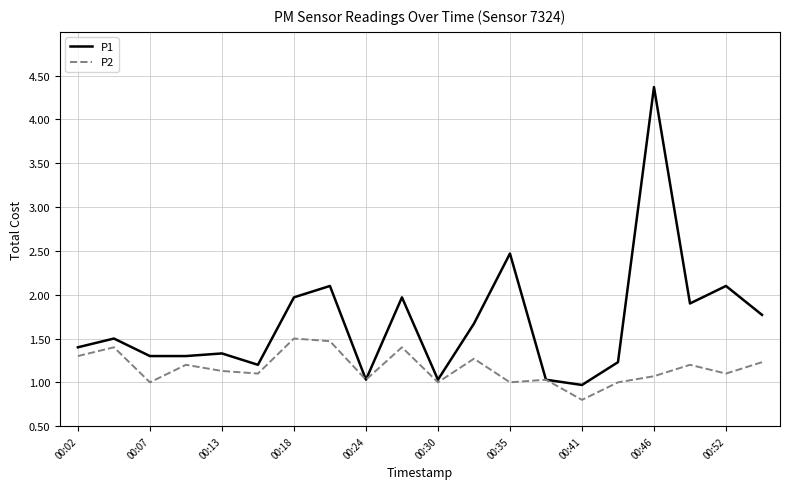

Which series has the largest range (max minus min)?

P1